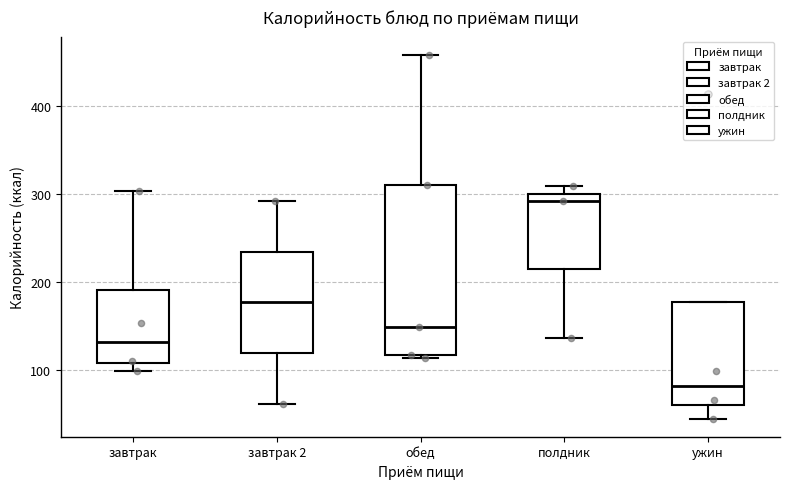

Reading left to right, transcribe this box plot: for each box, give where its median line is, the range the box spans, and where its two whiskers end, as read against the y-axis. The values are not printed on the chart, so give them approximately, as read against the axis.

завтрак: median 130, box 110 to 190, whiskers 100 to 300
завтрак 2: median 180, box 120 to 230, whiskers 60 to 290
обед: median 150, box 120 to 310, whiskers 110 to 460
полдник: median 290, box 210 to 300, whiskers 140 to 310
ужин: median 80, box 60 to 180, whiskers 50 to 180